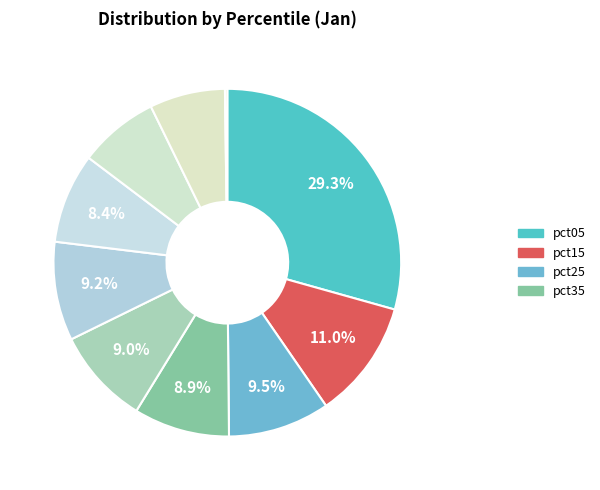

Is there a majority slice in this chart?

No